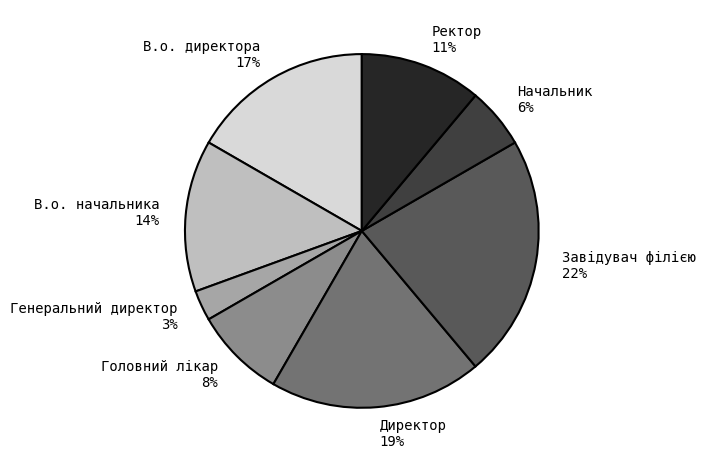

Do Завідувач філією and В.о. начальника together represent more than half of the pie?

No